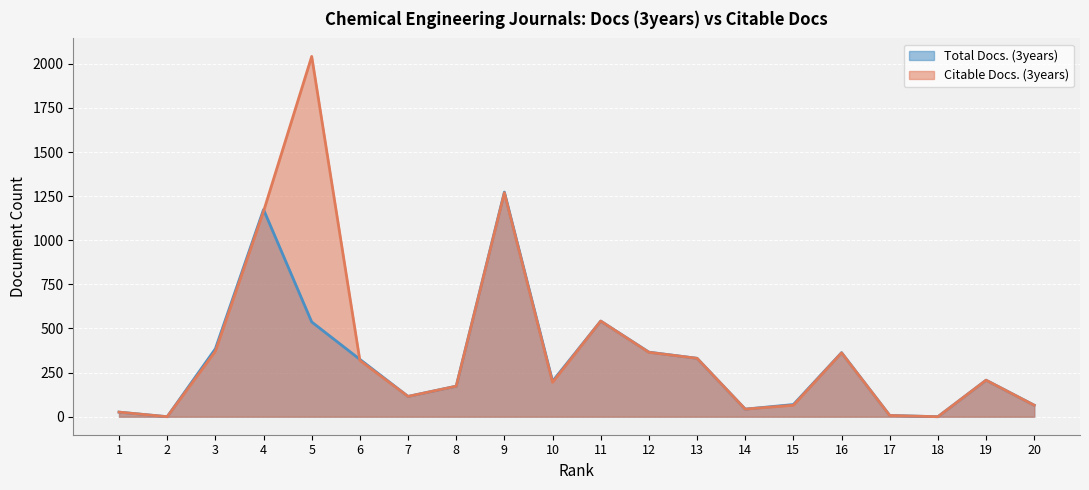

Where do Citable Docs. (3years) and Total Docs. (3years) first cross each other?

4 and 5